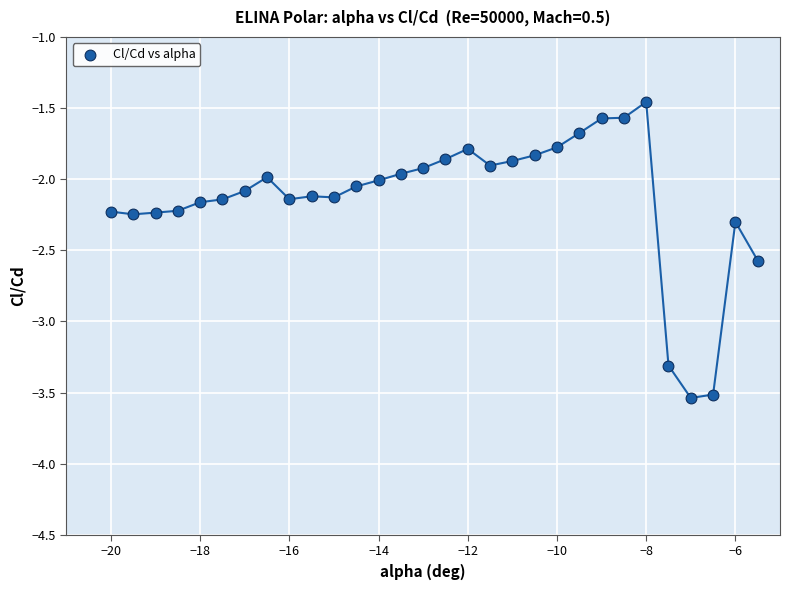

What is the range of Y values (max minus min)?

2.1